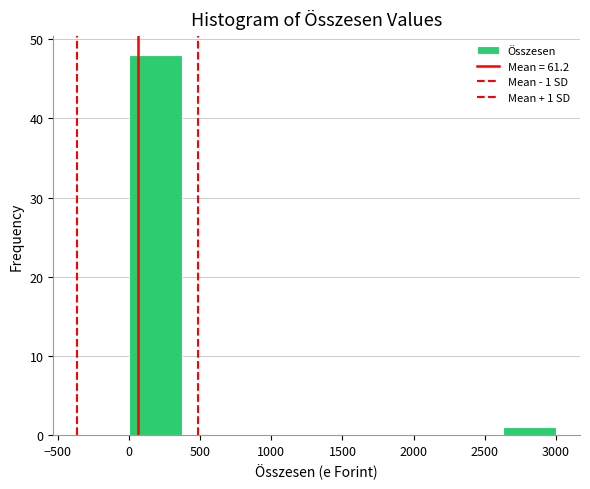

Which range on the x-axis has the tallest bar?

0 to 375